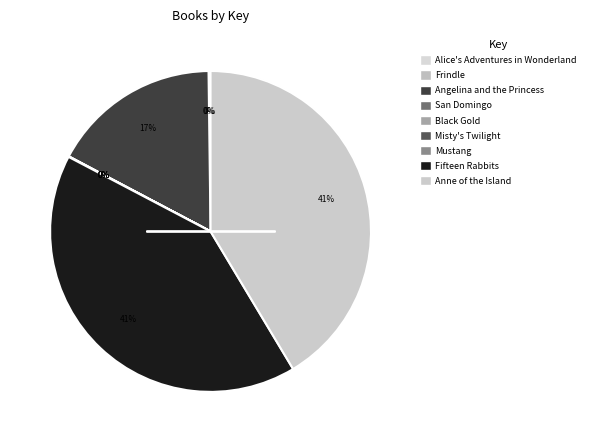

What is the change in value from Alice's Adventures in Wonderland to Anne of the Island?

+408987884